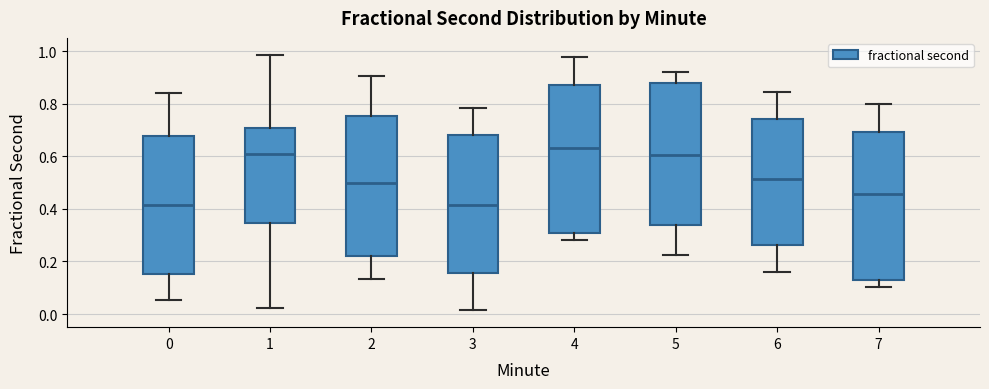

Reading left to right, transcribe this box plot: for each box, give where its median line is, the range the box spans, and where its two whiskers end, as read against the y-axis. The values are not printed on the chart, so give them approximately, as read against the axis.

0: median 0.42, box 0.16 to 0.68, whiskers 0.06 to 0.84
1: median 0.60, box 0.34 to 0.70, whiskers 0.02 to 0.98
2: median 0.50, box 0.22 to 0.76, whiskers 0.14 to 0.90
3: median 0.42, box 0.16 to 0.68, whiskers 0.02 to 0.78
4: median 0.64, box 0.30 to 0.86, whiskers 0.28 to 0.98
5: median 0.60, box 0.34 to 0.88, whiskers 0.22 to 0.92
6: median 0.52, box 0.26 to 0.74, whiskers 0.16 to 0.84
7: median 0.46, box 0.14 to 0.70, whiskers 0.10 to 0.80